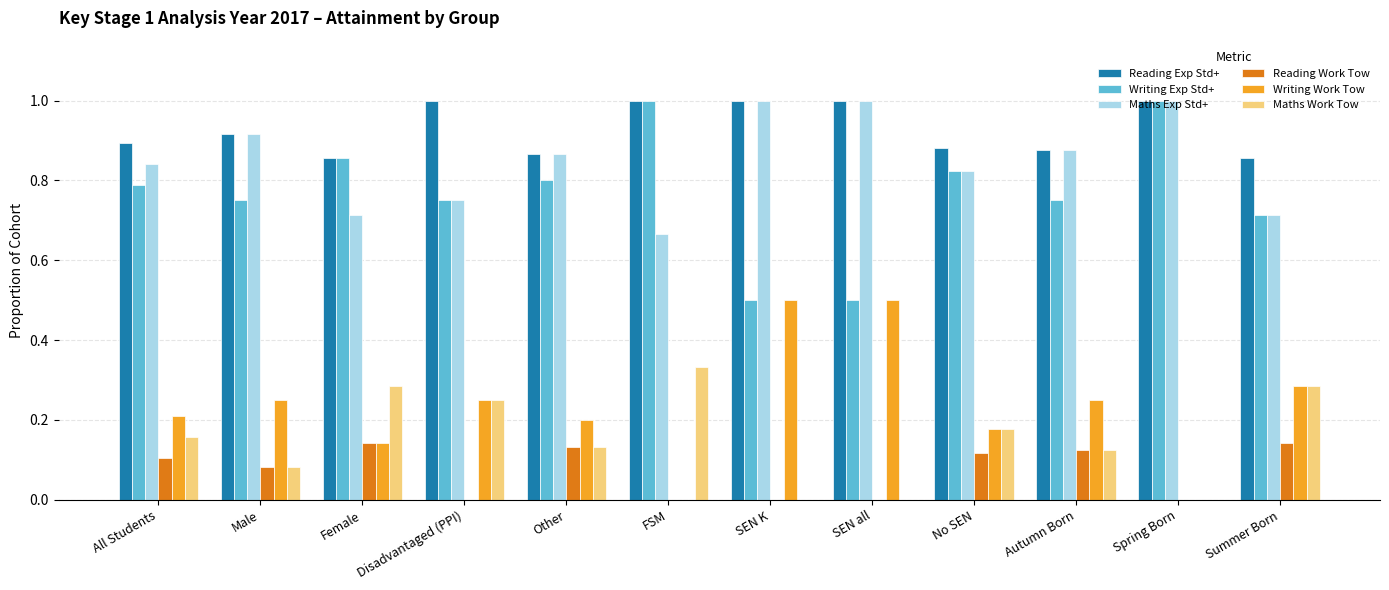

Where is Maths Exp Std+ nearest to the value 0?

FSM